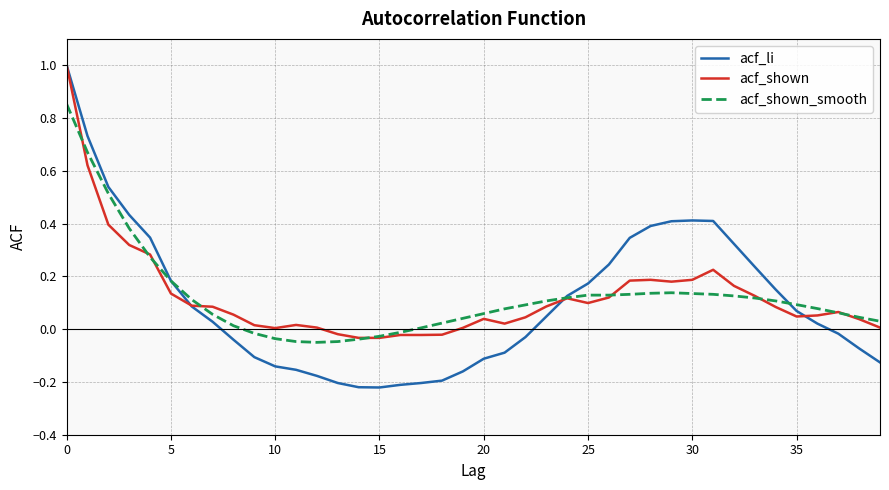

How many lines are shown in the chart?

3